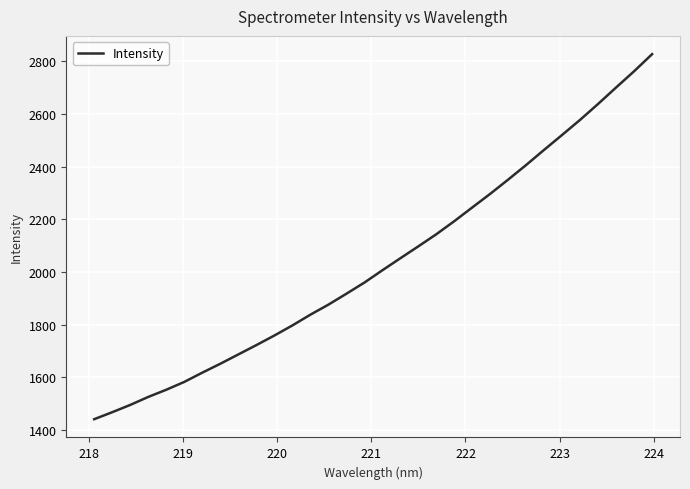

What is the greatest value displayed?

2827.8